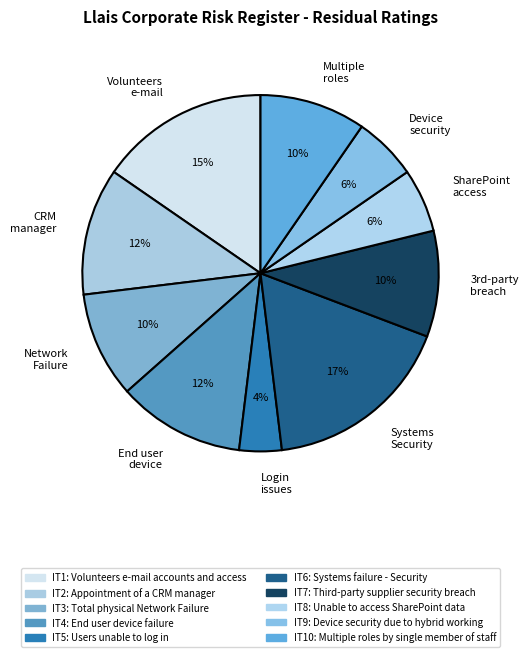

Which slice is the largest?

Systems Security